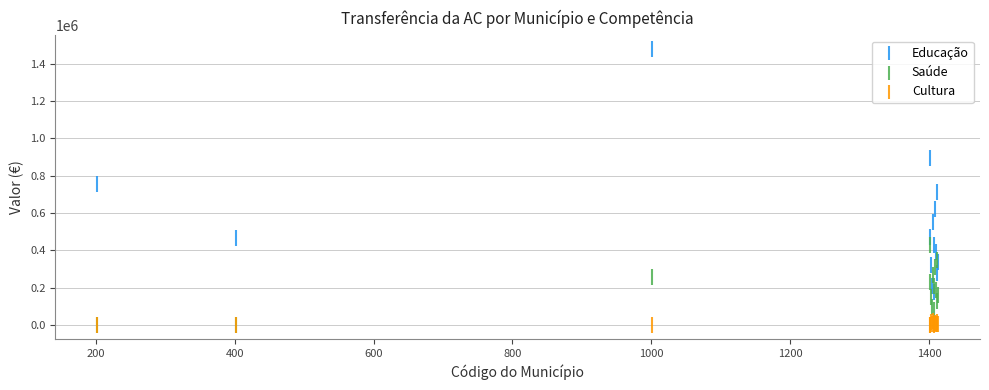

Which series reaches the maximum Y coordinate?

Educação